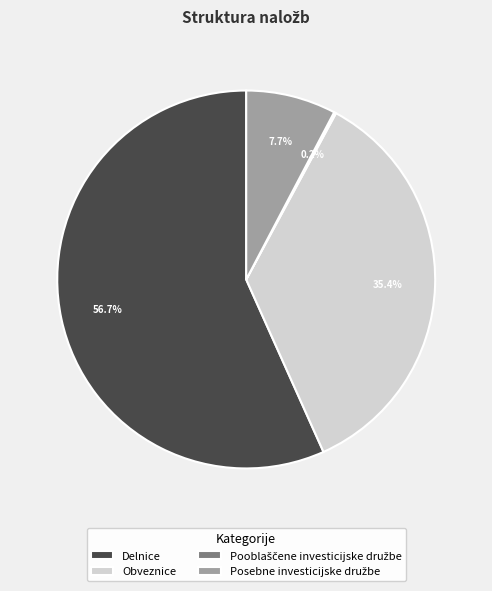

Is there any slice that represents more than half of the pie?

Yes